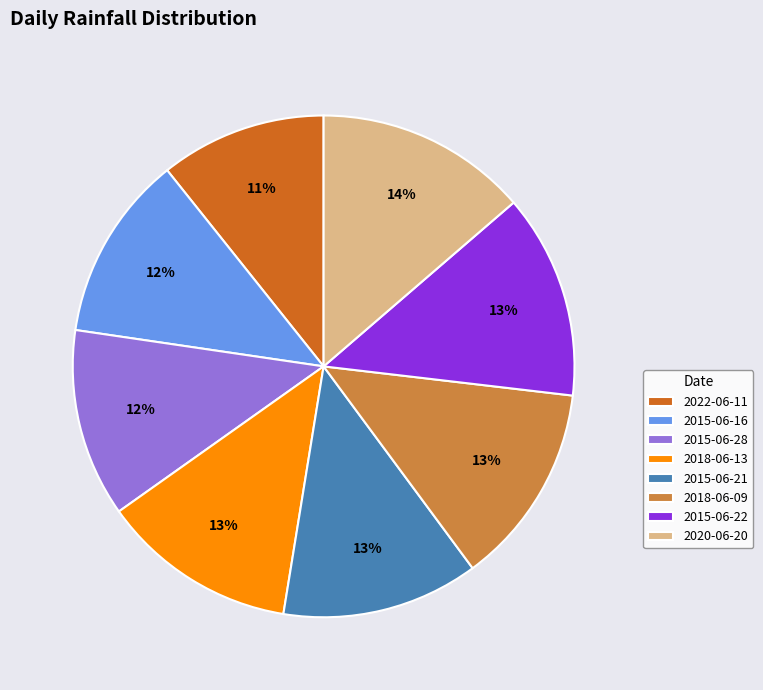

Is it true that 2015-06-16 is 18% of the pie?

False